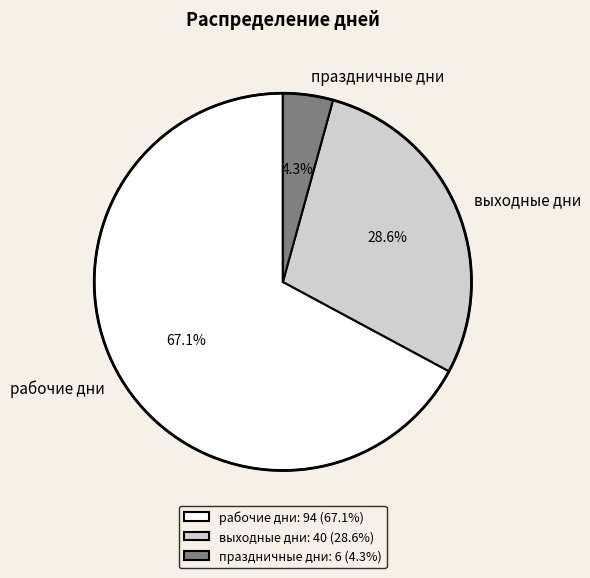

What percentage is the праздничные дни slice, to the nearest percent?

4%